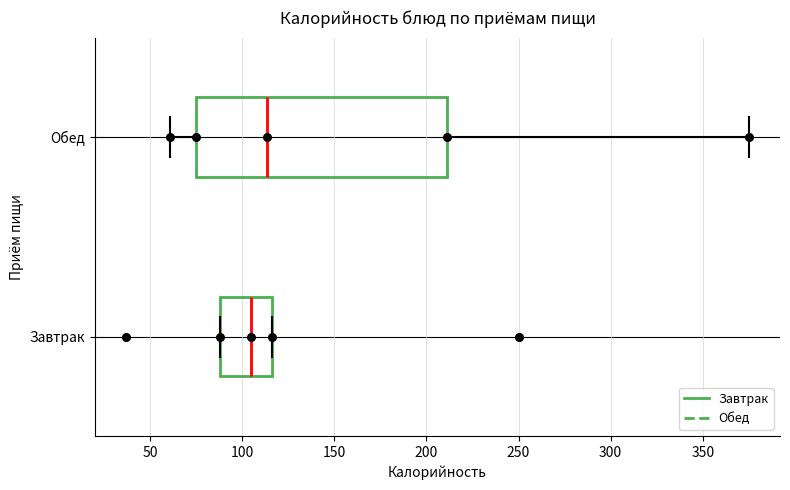

Reading bottom to top, transcribe this box plot: for each box, give where its median line is, the range the box spans, and where its two whiskers end, as read against the x-axis. The values are not printed on the chart, so give them approximately, as read against the axis.

Завтрак: median 105, box 90 to 115, whiskers 90 to 115
Обед: median 115, box 75 to 210, whiskers 60 to 375